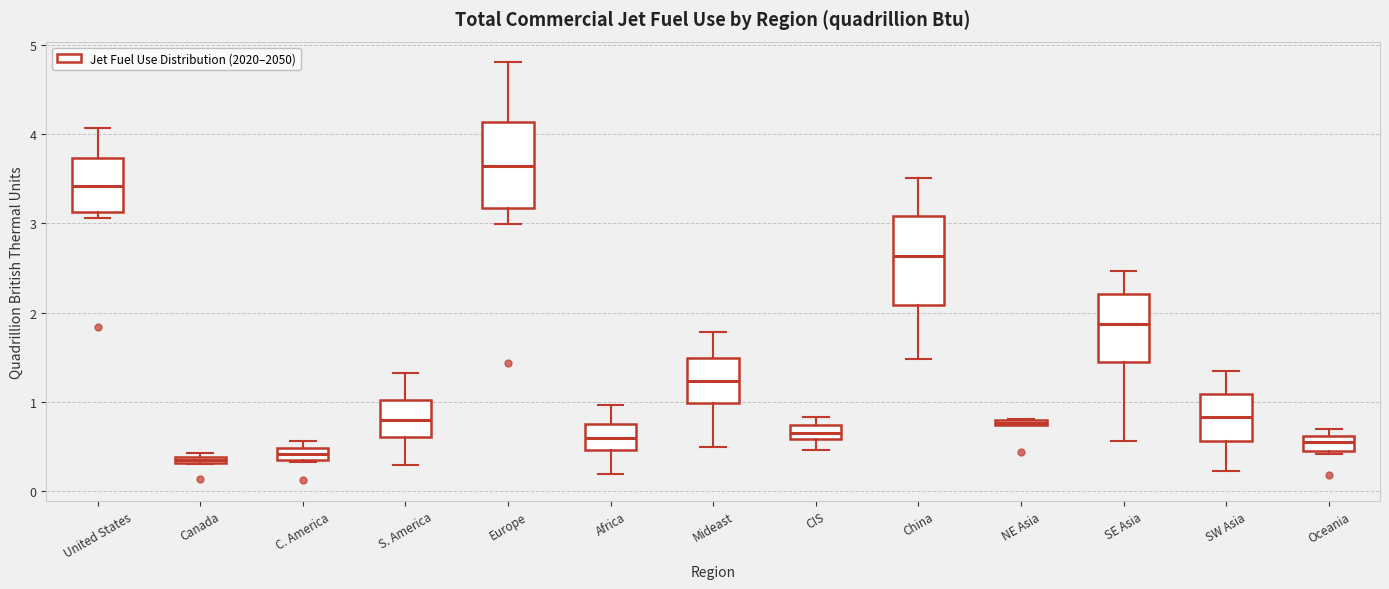

Where does the lower whisker of the box for S. America end on the y-axis? The values are not printed on the chart, so give them approximately, as read against the axis.

0.3